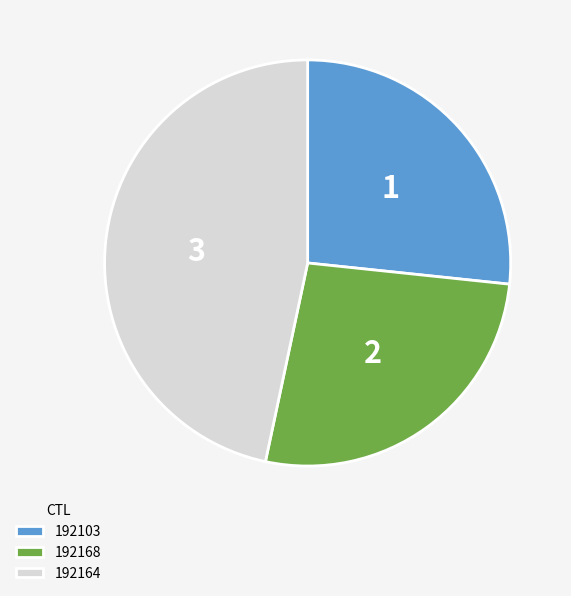

Is the sum of 192164 and 192103 greater than half?

Yes